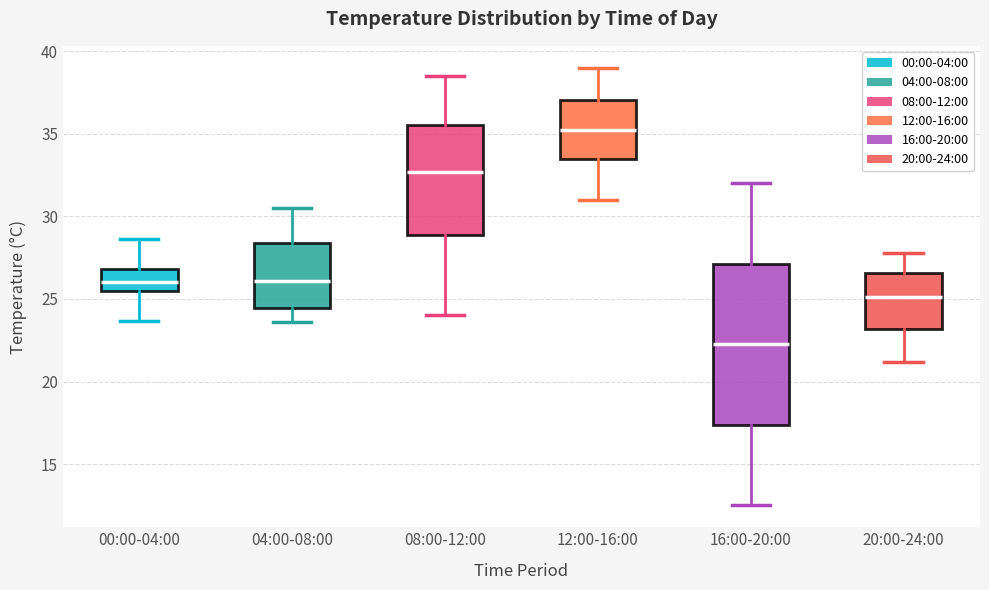

Comparing the boxes themselves (not the whiskers), which one is the tallest?

16:00-20:00